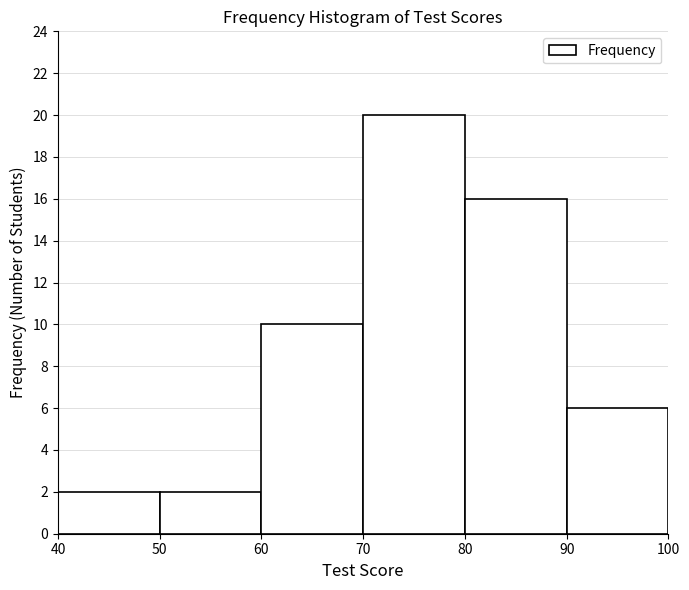

Reading left to right, transcribe this chart: for each bar, give the range it covers on the x-axis and its height. The values are not printed on the chart, so give them approximately, as read against the axis.

40 to 50: 2
50 to 60: 2
60 to 70: 10
70 to 80: 20
80 to 90: 16
90 to 100: 6